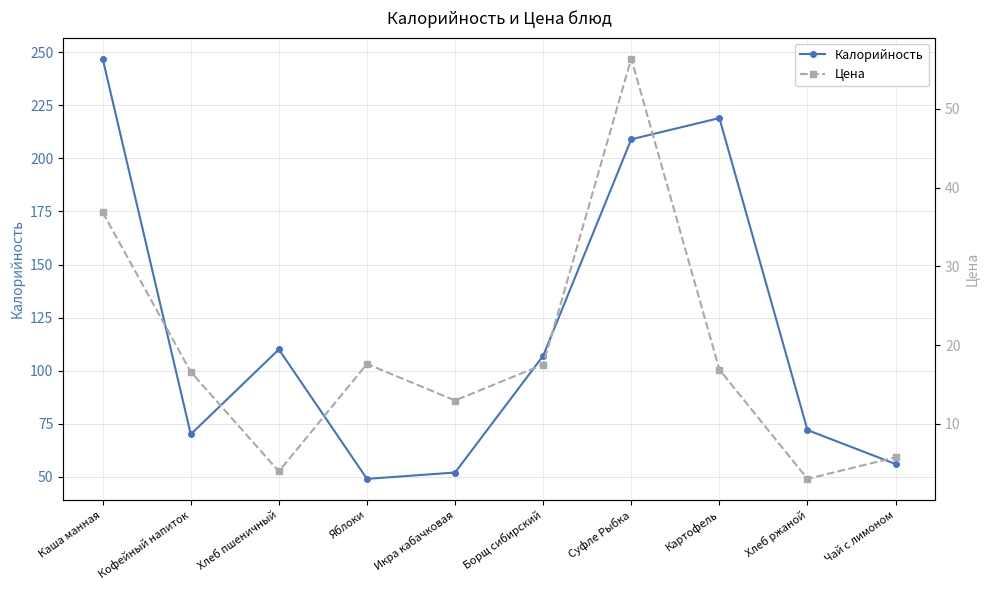

What is the total value across all series at Суфле Рыбка?

265.4